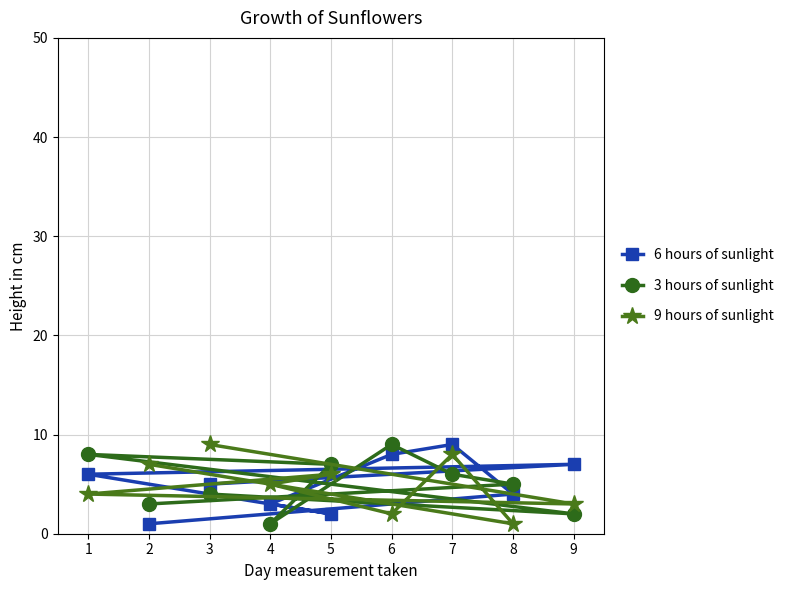

Is the value of 6 hours of sunlight at 5 greater than the value of 3 hours of sunlight at 3?

No